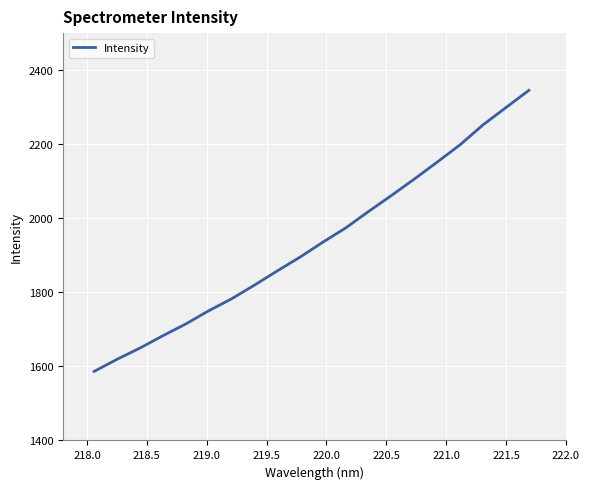

How many lines are shown in the chart?

1